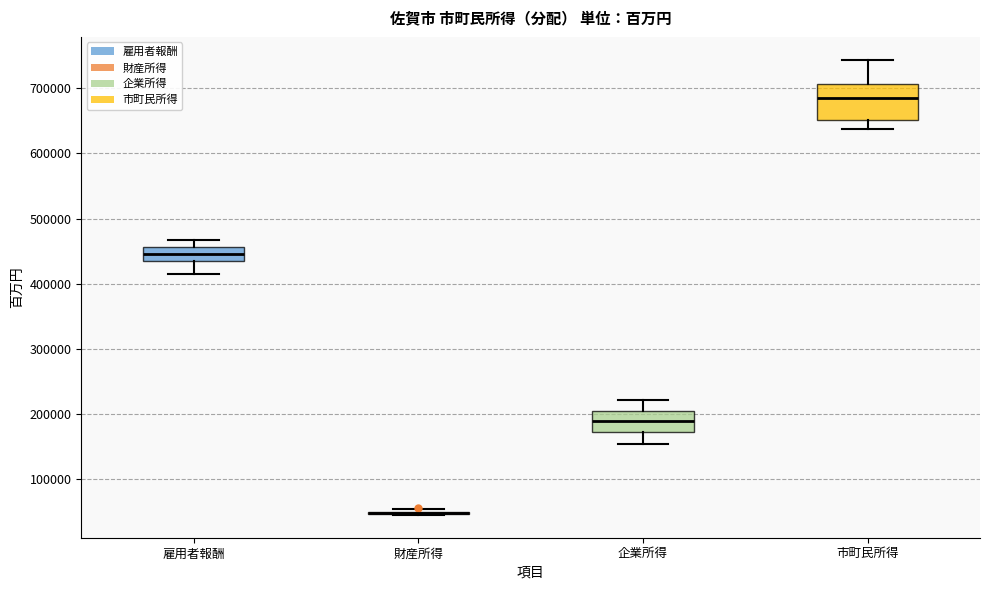

Reading left to right, transcribe this box plot: for each box, give where its median line is, the range the box spans, and where its two whiskers end, as read against the y-axis. The values are not printed on the chart, so give them approximately, as read against the axis.

雇用者報酬: median 450000, box 440000 to 460000, whiskers 420000 to 470000
財産所得: box collapsed to a line at 50000, whiskers 50000 to 50000
企業所得: median 190000, box 170000 to 200000, whiskers 150000 to 220000
市町民所得: median 680000, box 650000 to 710000, whiskers 640000 to 740000